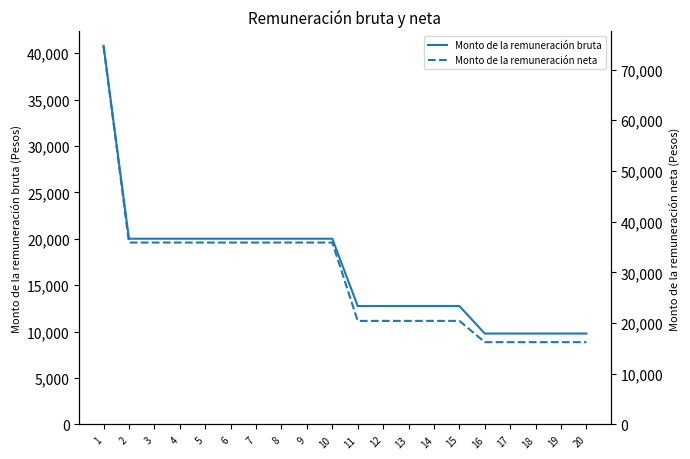

True or false: Monto de la remuneración neta and Monto de la remuneración bruta cross at least once.

False